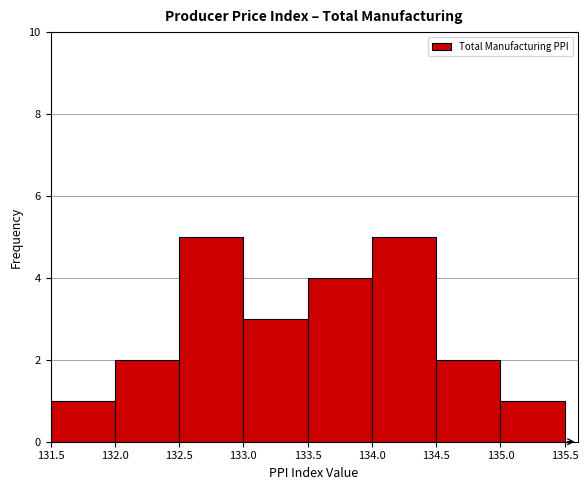

Reading left to right, transcribe this chart: for each bar, give the range it covers on the x-axis and its height. The values are not printed on the chart, so give them approximately, as read against the axis.

131.5 to 132.0: 1
132.0 to 132.5: 2
132.5 to 133.0: 5
133.0 to 133.5: 3
133.5 to 134.0: 4
134.0 to 134.5: 5
134.5 to 135.0: 2
135.0 to 135.5: 1